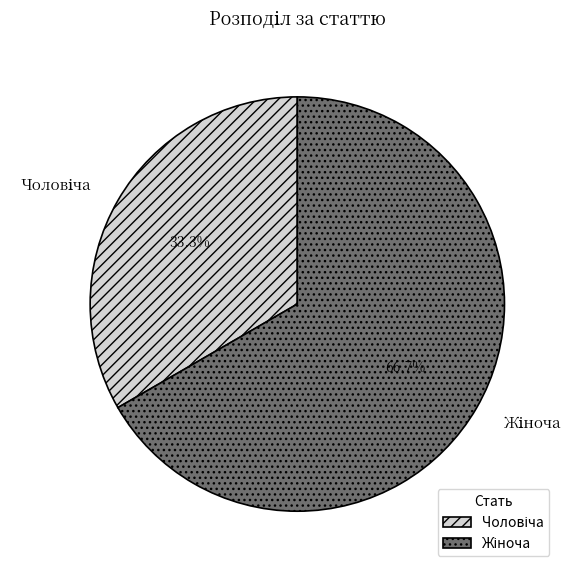

Does any single category account for the majority?

Yes